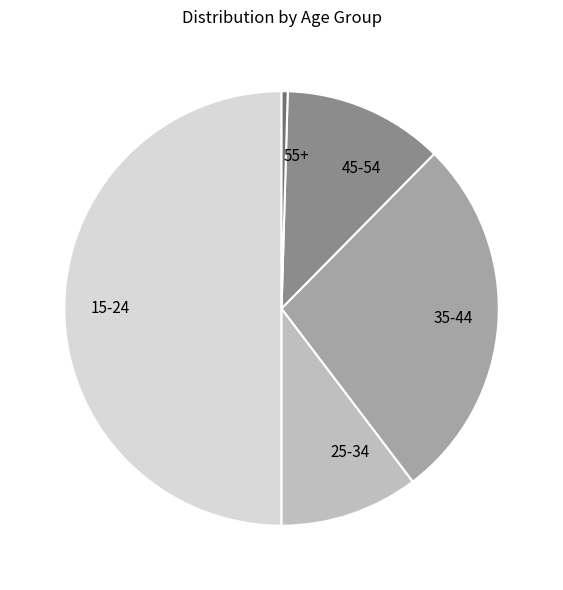

Is 45-54 the majority of the pie?

No